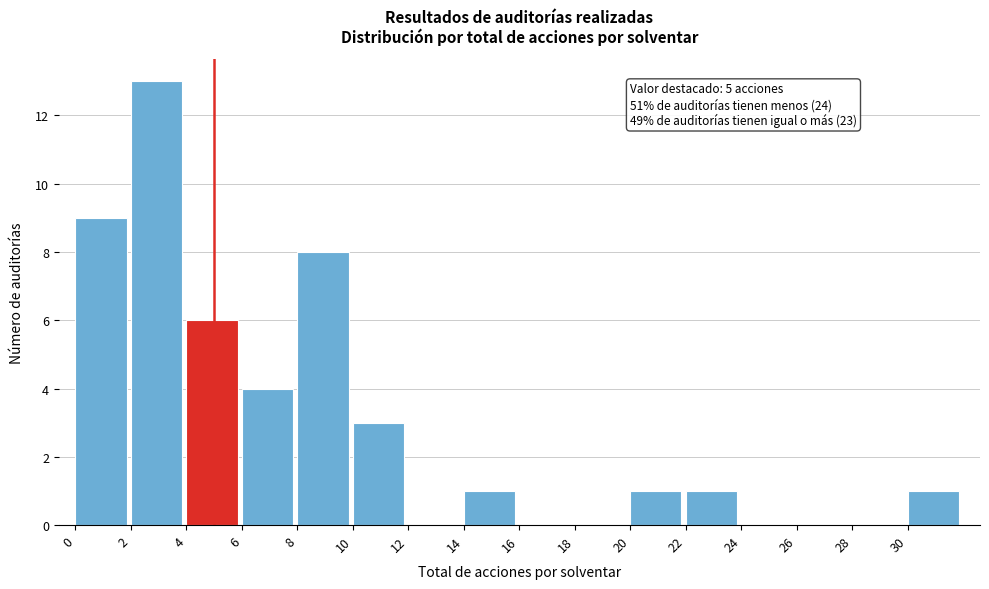

Over which range of the x-axis is the bar tallest?

2 to 4